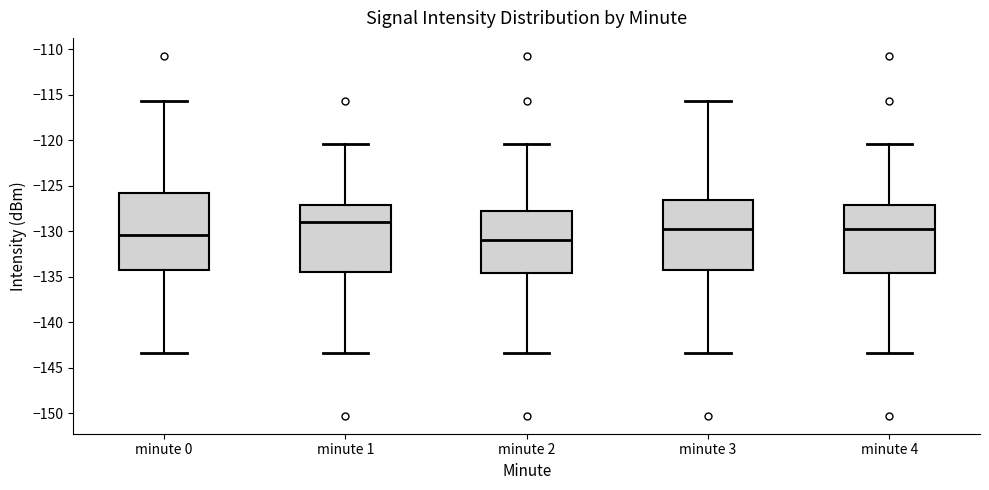

Reading left to right, read every box against the y-axis: the position of its median line, the range the box covers, and the ends of its whiskers. The values are not printed on the chart, so give them approximately, as read against the axis.

minute 0: median -130.5, box -134.0 to -126.0, whiskers -143.5 to -115.5
minute 1: median -129.0, box -134.5 to -127.0, whiskers -143.5 to -120.5
minute 2: median -131.0, box -134.5 to -127.5, whiskers -143.5 to -120.5
minute 3: median -130.0, box -134.5 to -126.5, whiskers -143.5 to -115.5
minute 4: median -130.0, box -134.5 to -127.0, whiskers -143.5 to -120.5